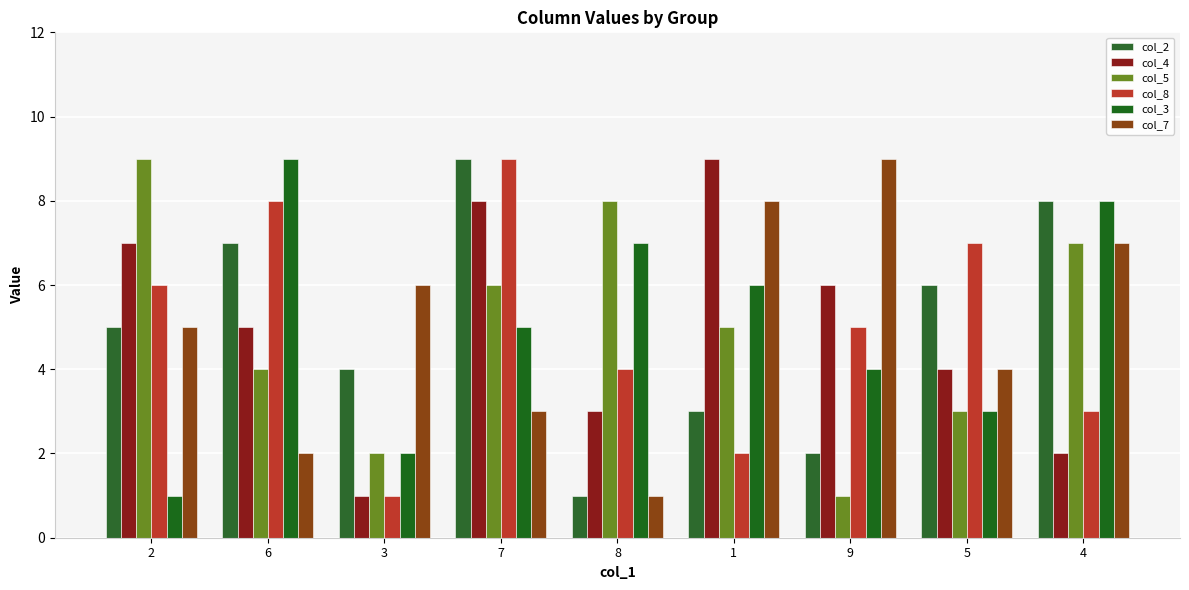

At which label is col_4 closest to 5?

6